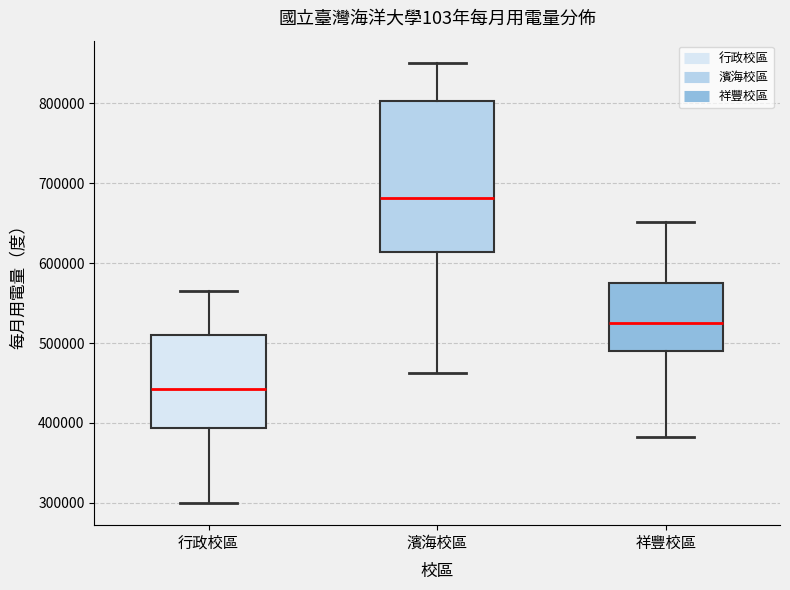

Where does the upper whisker of the box for 祥豐校區 end on the y-axis? The values are not printed on the chart, so give them approximately, as read against the axis.

650000